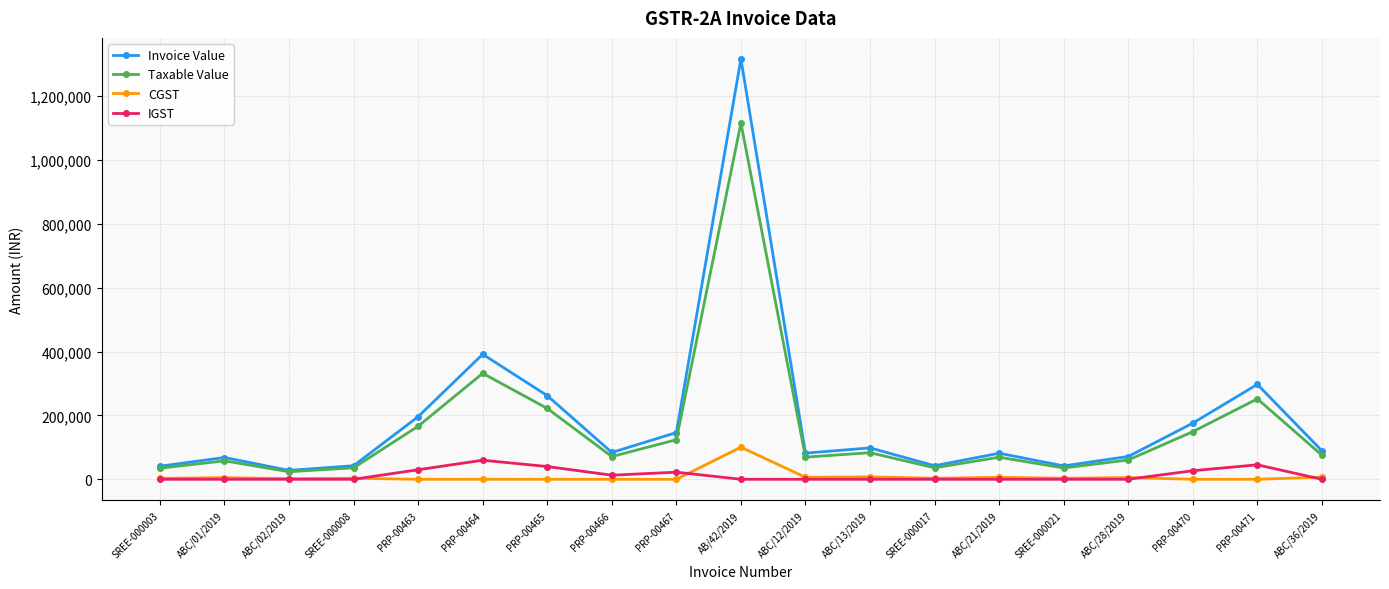

Which series has the widest spread of values?

Invoice Value